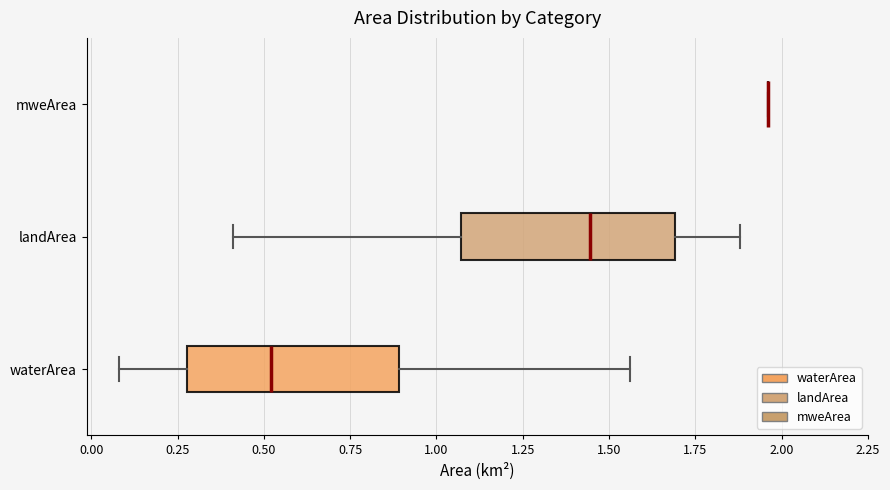

Reading bottom to top, transcribe this box plot: for each box, give where its median line is, the range the box spans, and where its two whiskers end, as read against the x-axis. The values are not printed on the chart, so give them approximately, as read against the axis.

waterArea: median 0.50, box 0.30 to 0.90, whiskers 0.10 to 1.55
landArea: median 1.45, box 1.05 to 1.70, whiskers 0.40 to 1.90
mweArea: box collapsed to a line at 1.95, whiskers 1.95 to 1.95